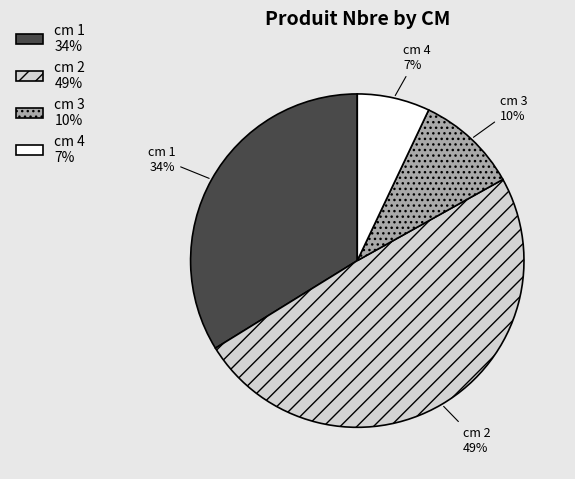

Which has a higher value, cm 4 7% or cm 3 10%?

cm 3 10%